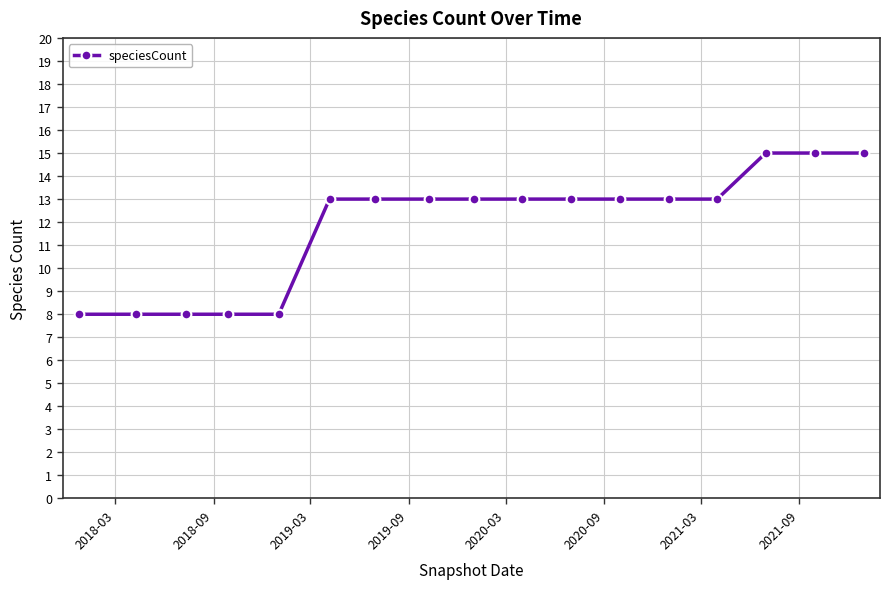

What is the average value?

12